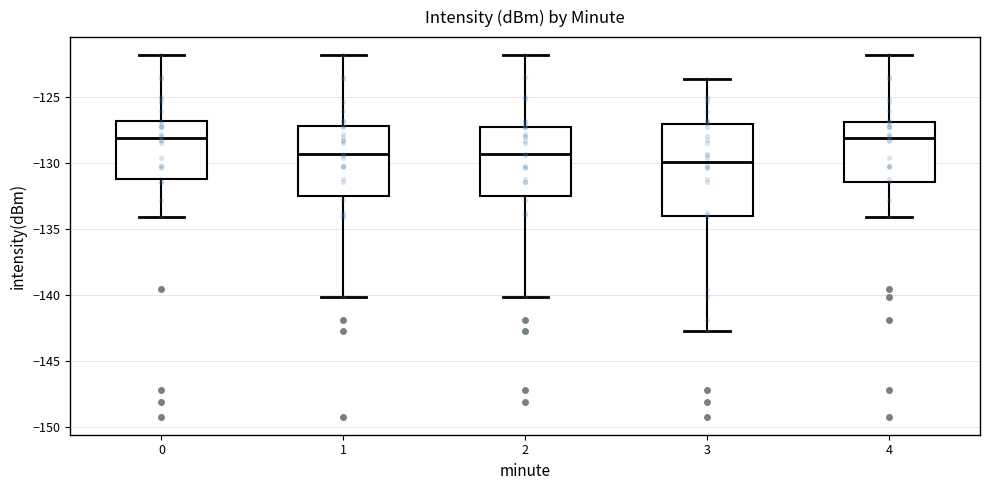

Where is the upper edge of the box at x = 1 on the y-axis? The values are not printed on the chart, so give them approximately, as read against the axis.

-127.0